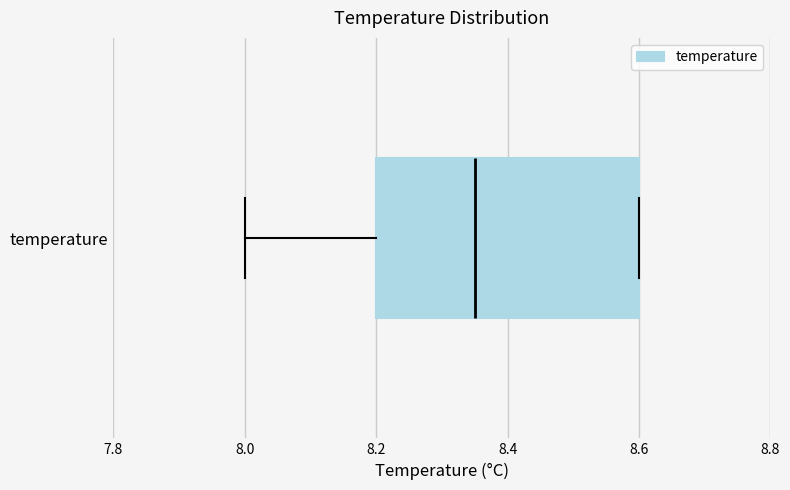

Where does the left whisker of the box for temperature end on the x-axis? The values are not printed on the chart, so give them approximately, as read against the axis.

8.00